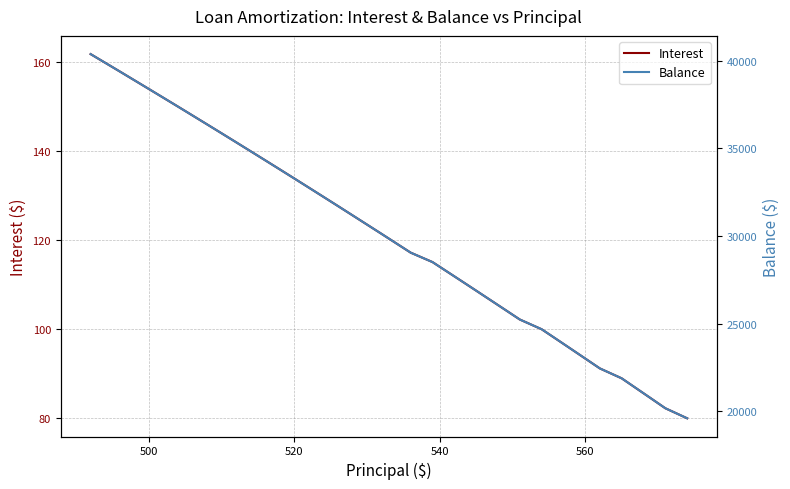

What is the maximum value for Interest?

161.8